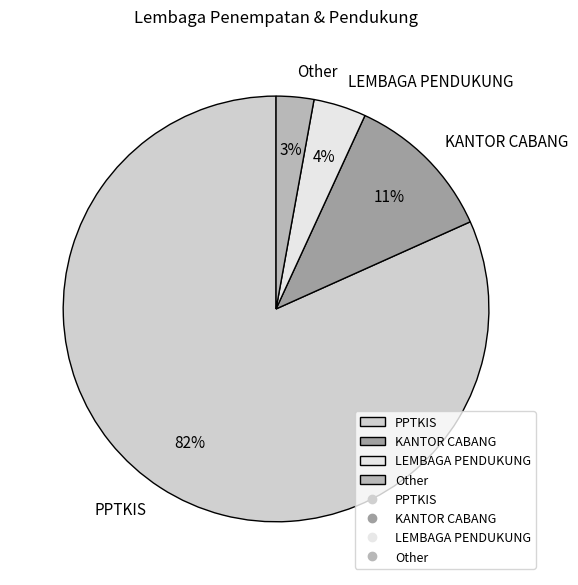

Between PPTKIS and KANTOR CABANG, which is larger?

PPTKIS